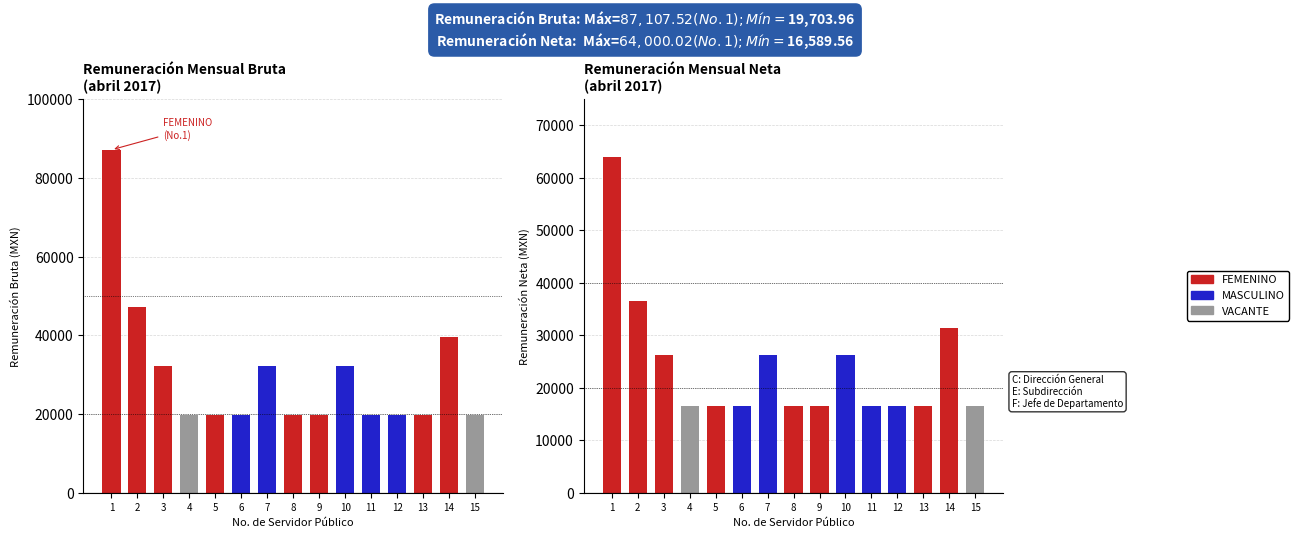

Is it true that neta equals 16589.6 at 12?

True